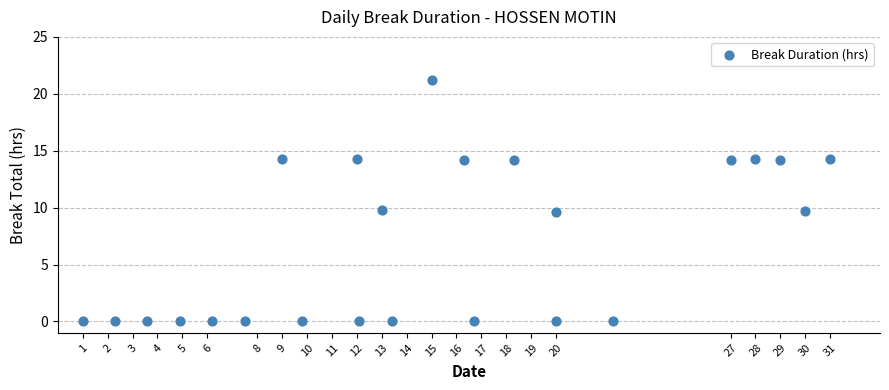

What is the range of Y values (max minus min)?

21.2